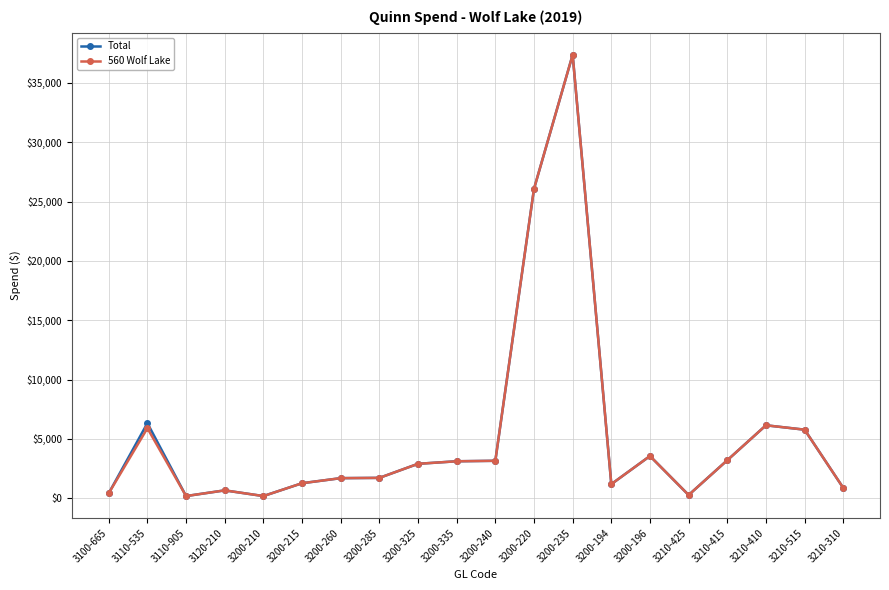

What is the maximum value shown in the chart?

37360.8